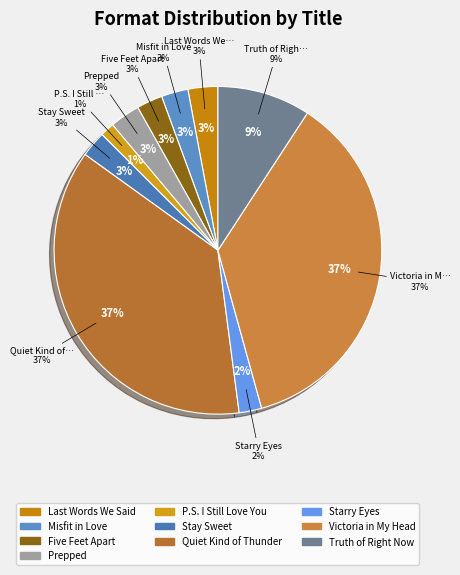

How much of the chart is everything except Stay Sweet?

97.5%